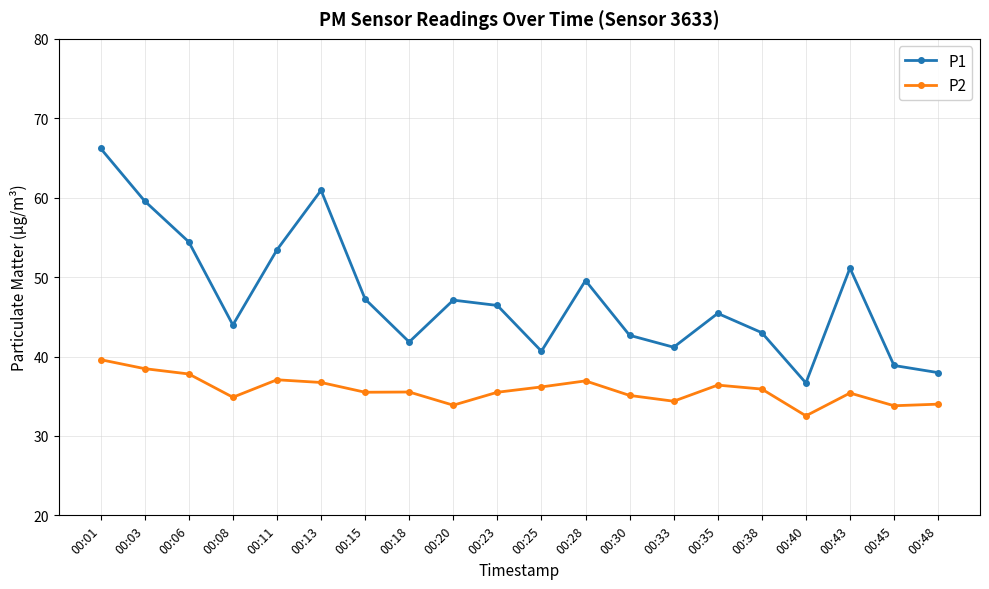

Which series has the widest spread of values?

P1